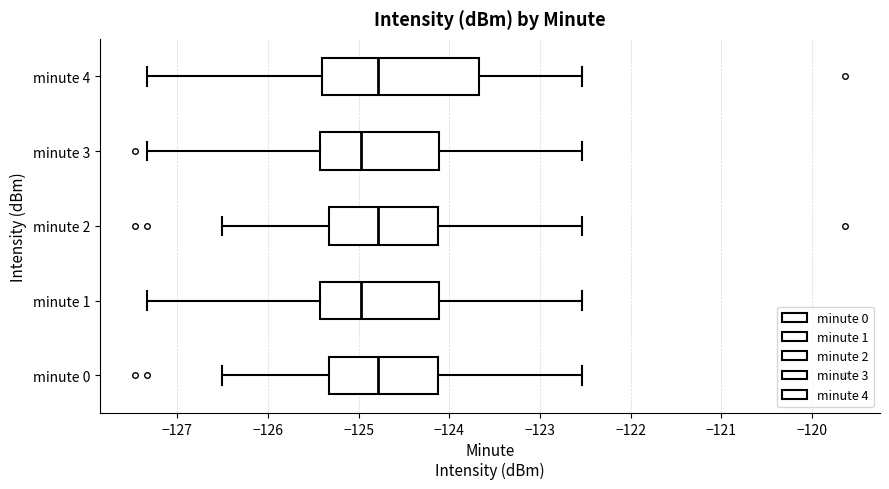

Reading bottom to top, transcribe this box plot: for each box, give where its median line is, the range the box spans, and where its two whiskers end, as read against the x-axis. The values are not printed on the chart, so give them approximately, as read against the axis.

minute 0: median -124.8, box -125.3 to -124.1, whiskers -126.5 to -122.5
minute 1: median -125.0, box -125.4 to -124.1, whiskers -127.3 to -122.5
minute 2: median -124.8, box -125.3 to -124.1, whiskers -126.5 to -122.5
minute 3: median -125.0, box -125.4 to -124.1, whiskers -127.3 to -122.5
minute 4: median -124.8, box -125.4 to -123.7, whiskers -127.3 to -122.5